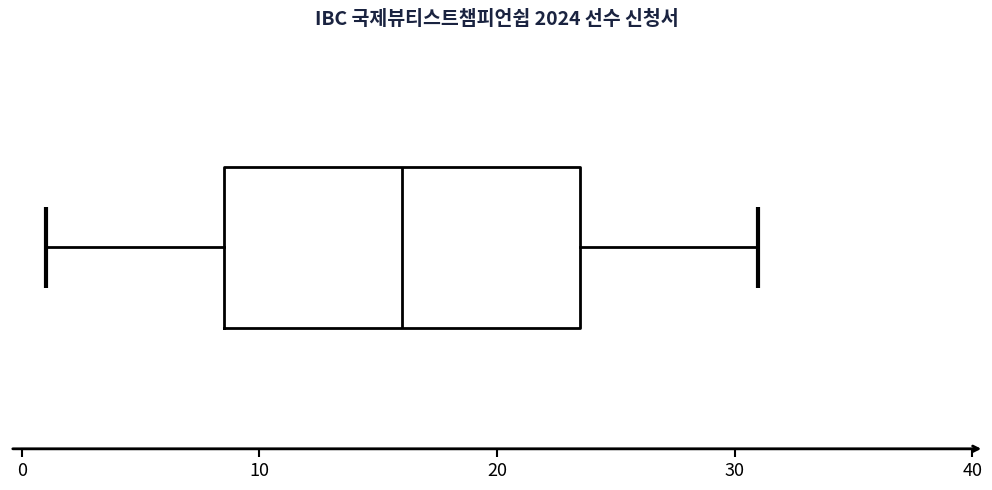

Where is the left edge of the box on the x-axis? The values are not printed on the chart, so give them approximately, as read against the axis.

9